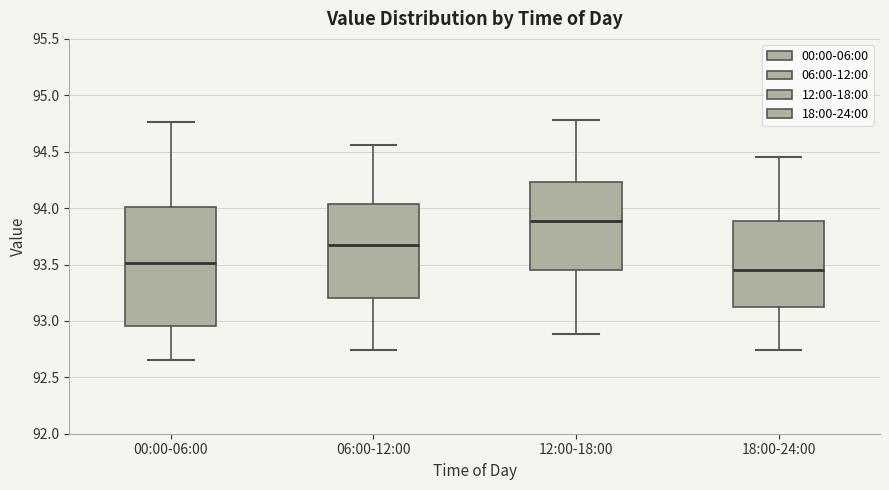

Reading left to right, transcribe this box plot: for each box, give where its median line is, the range the box spans, and where its two whiskers end, as read against the y-axis. The values are not printed on the chart, so give them approximately, as read against the axis.

00:00-06:00: median 93.50, box 92.95 to 94.00, whiskers 92.65 to 94.75
06:00-12:00: median 93.65, box 93.20 to 94.05, whiskers 92.75 to 94.55
12:00-18:00: median 93.90, box 93.45 to 94.25, whiskers 92.90 to 94.80
18:00-24:00: median 93.45, box 93.10 to 93.90, whiskers 92.75 to 94.45